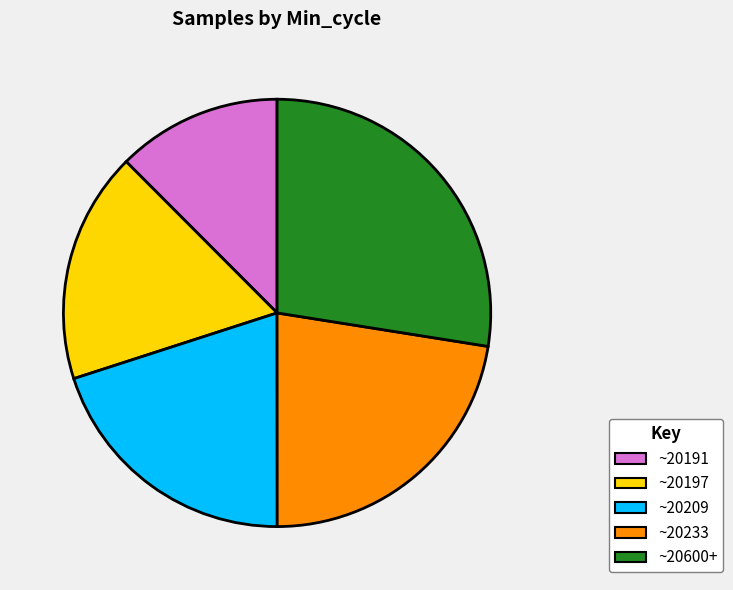

True or false: ~20600+ accounts for 37% of the total.

False